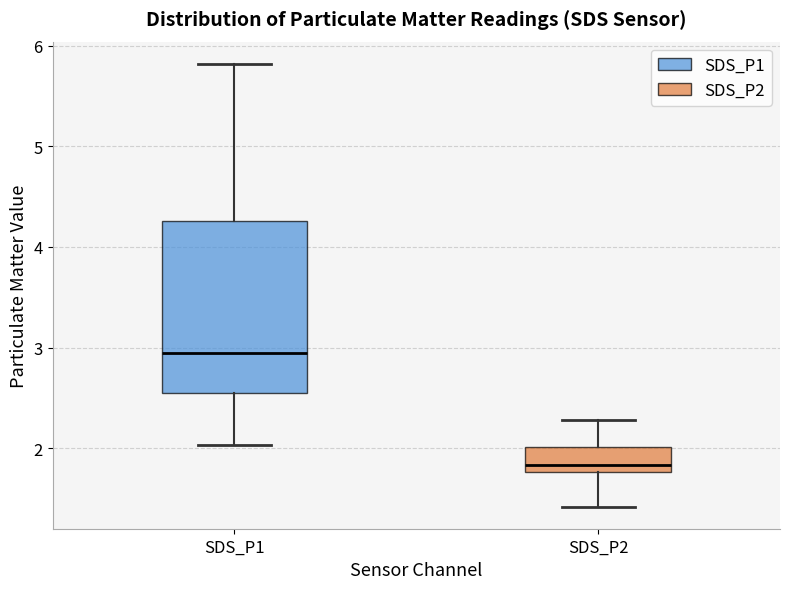

Where does the median line of the box for SDS_P1 sit on the y-axis? The values are not printed on the chart, so give them approximately, as read against the axis.

3.0